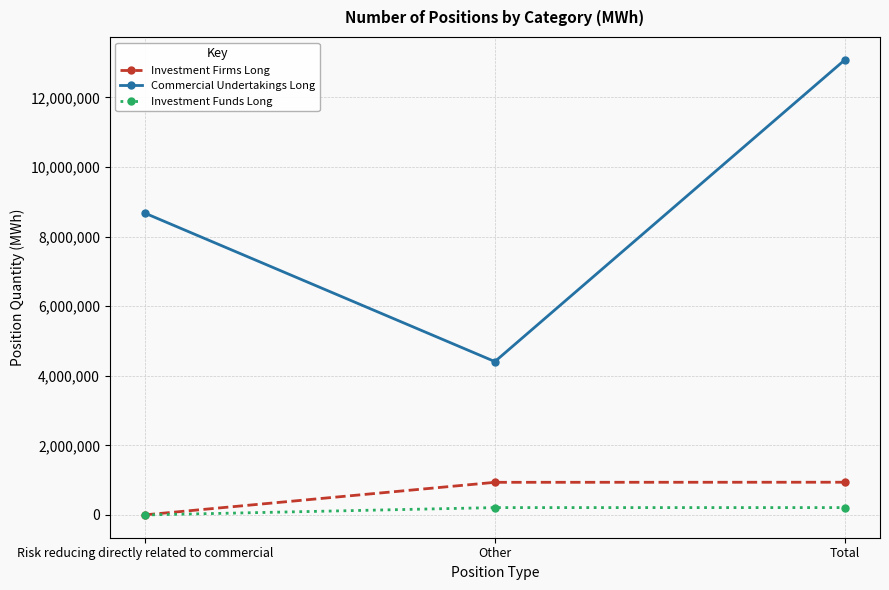

At how many categories does at least one series exceed 12326512?

1